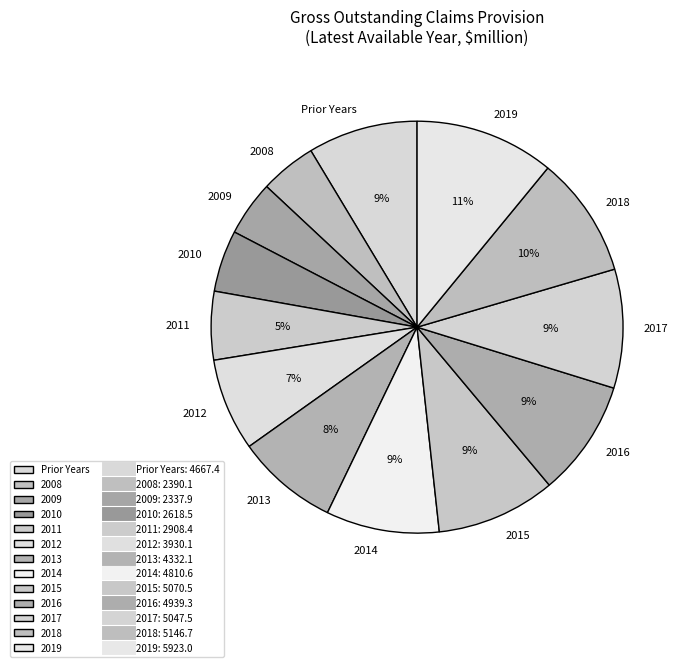

Combined, do 2012 and 2015 account for over 50%?

No